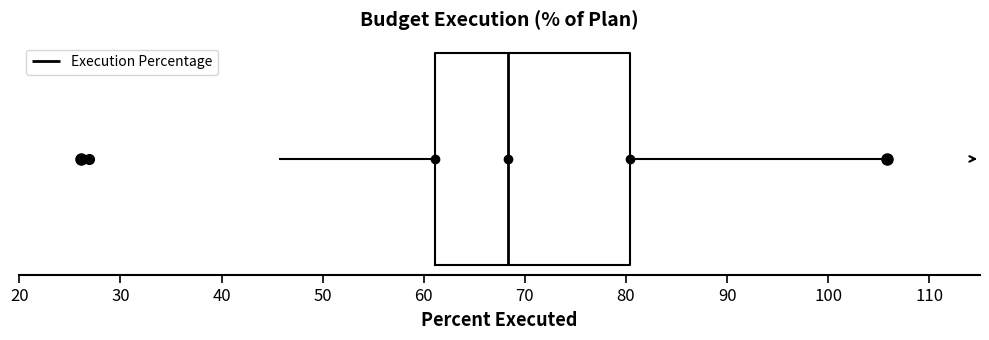

Read this box plot against the x-axis: the position of the median line, the range covered by the box, and the ends of both whiskers. The values are not printed on the chart, so give them approximately, as read against the axis.

median 68, box 61 to 80, whiskers 46 to 106